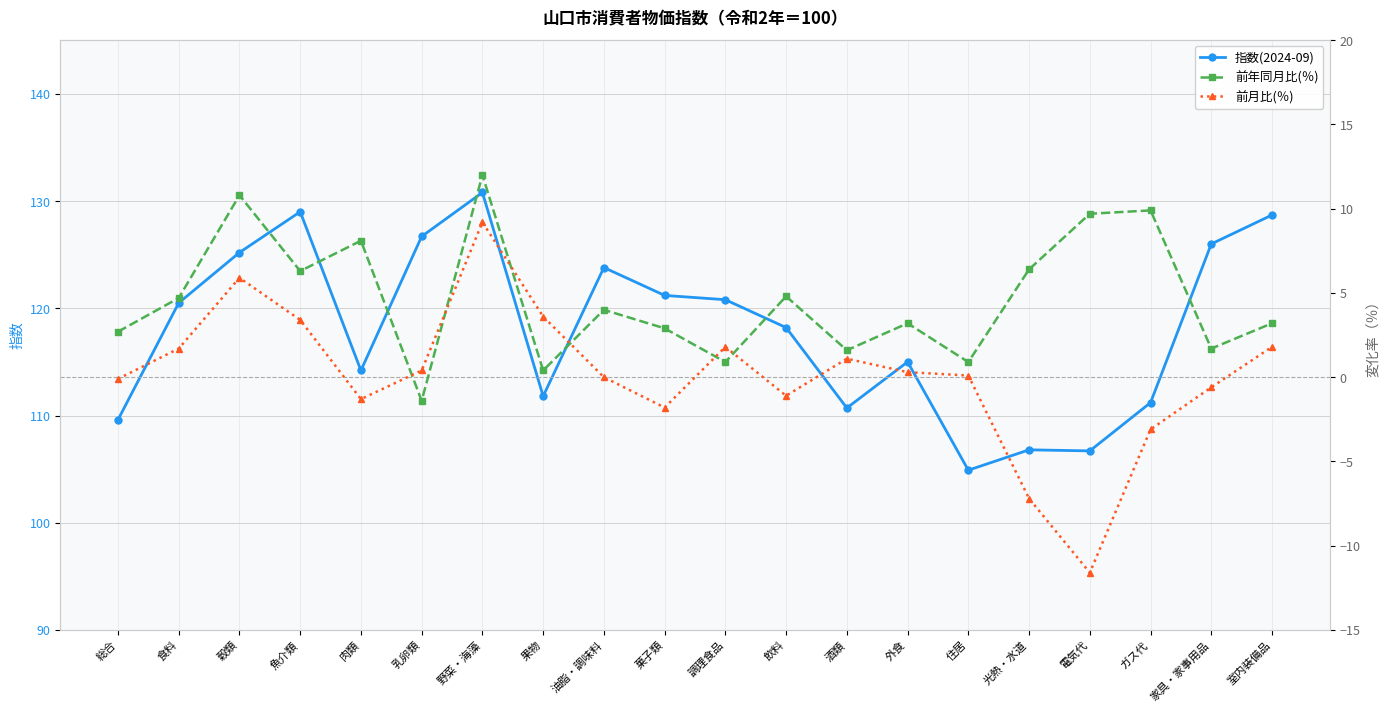

Does the chart display data point markers on the line(s)?

Yes